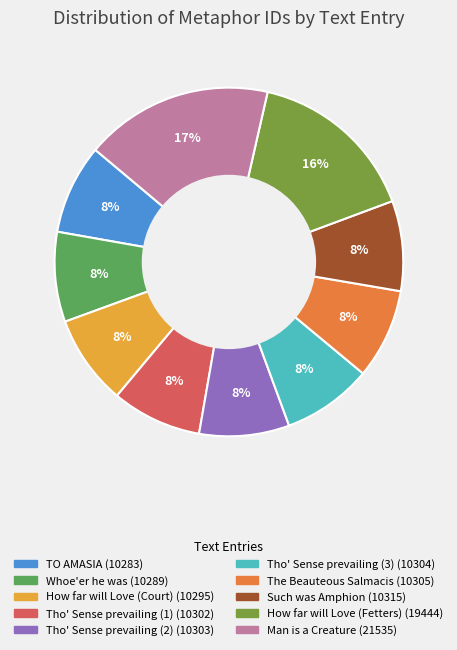

Which slice is the largest?

Man is a Creature